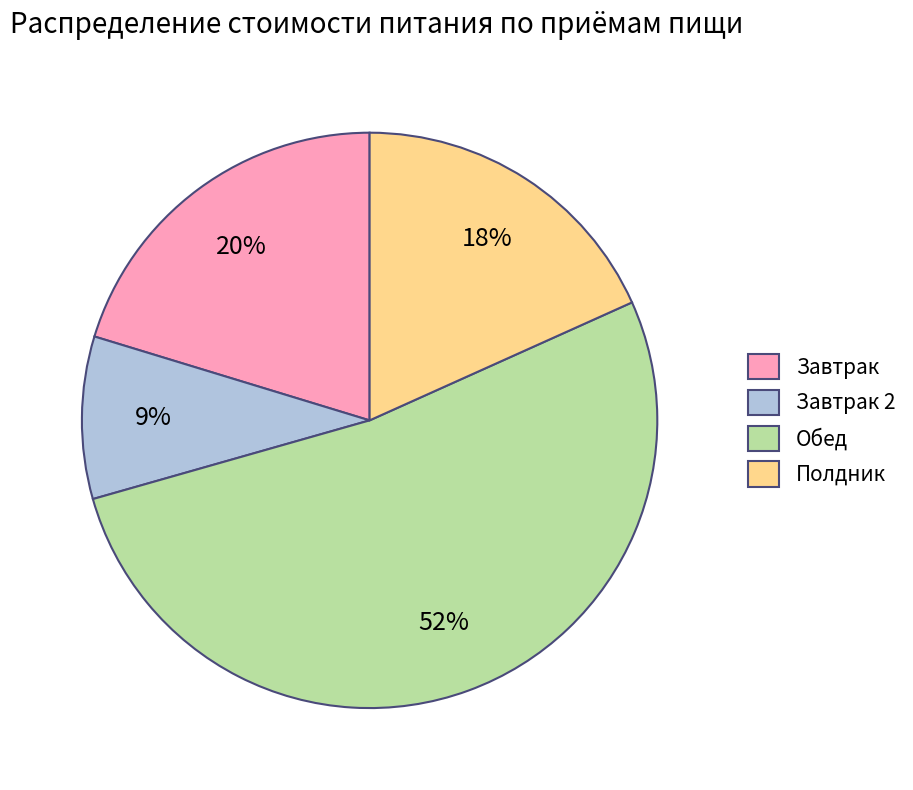

To the nearest percent, what is the difference between the Полдник and Завтрак slice percentages?

2%